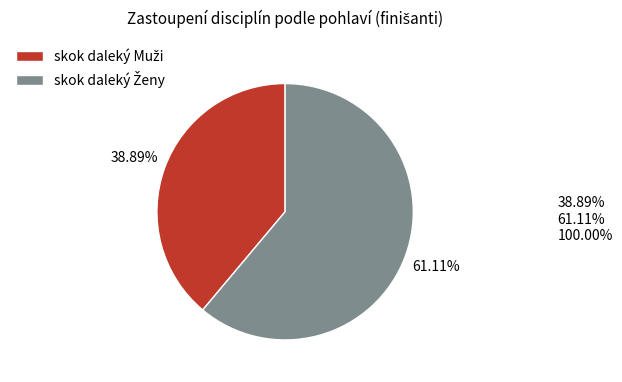

Does any single category account for the majority?

Yes